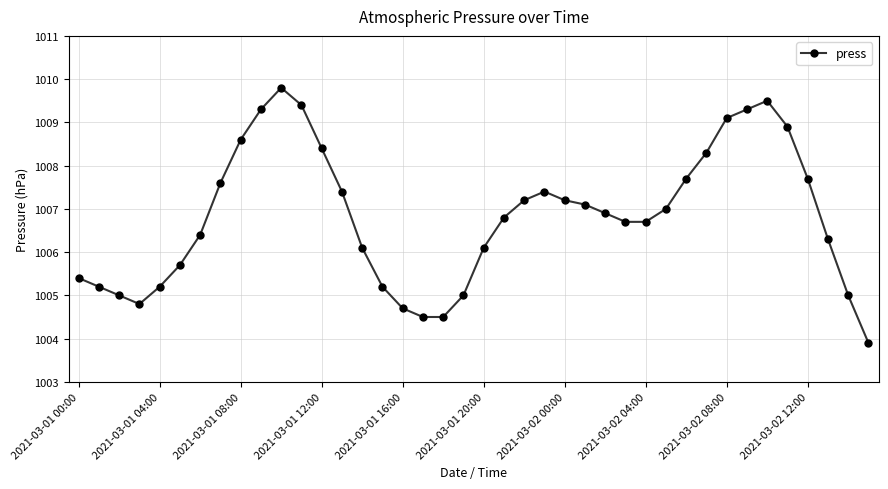

What is the sum of all values?

40273.0